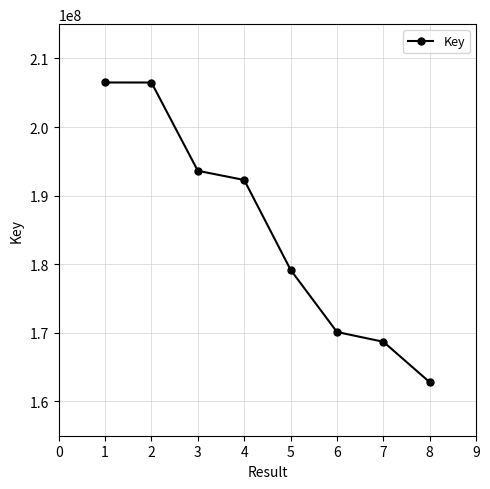

What is the greatest value displayed?

206496393